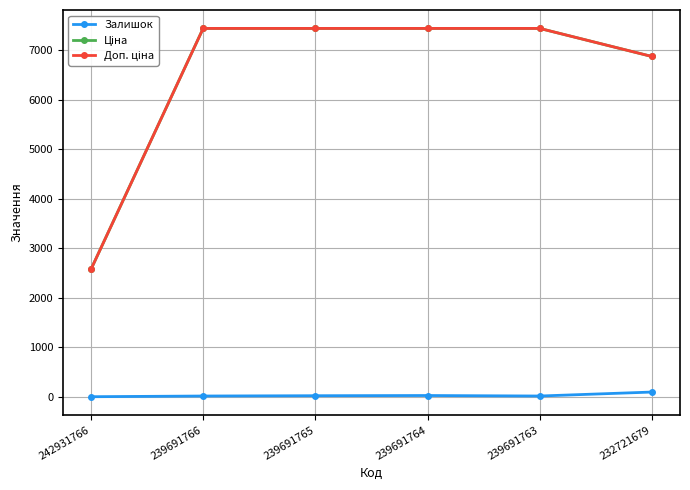

True or false: Залишок has a value of 97.0 at 232721679.

True